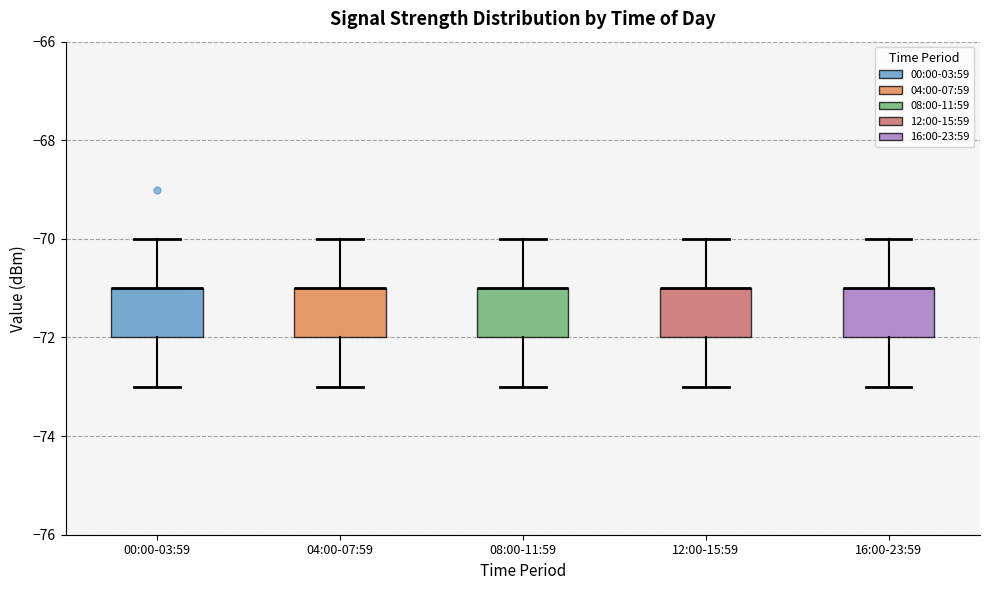

Reading left to right, read every box against the y-axis: the position of its median line, the range the box covers, and the ends of its whiskers. The values are not printed on the chart, so give them approximately, as read against the axis.

00:00-03:59: median -71 (drawn on the box's upper edge), box -72 to -71, whiskers -73 to -70
04:00-07:59: median -71 (drawn on the box's upper edge), box -72 to -71, whiskers -73 to -70
08:00-11:59: median -71 (drawn on the box's upper edge), box -72 to -71, whiskers -73 to -70
12:00-15:59: median -71 (drawn on the box's upper edge), box -72 to -71, whiskers -73 to -70
16:00-23:59: median -71 (drawn on the box's upper edge), box -72 to -71, whiskers -73 to -70